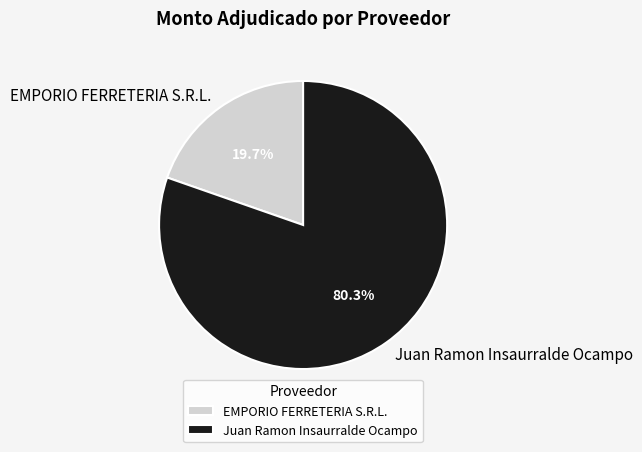

True or false: Juan Ramon Insaurralde Ocampo accounts for 80% of the total.

True